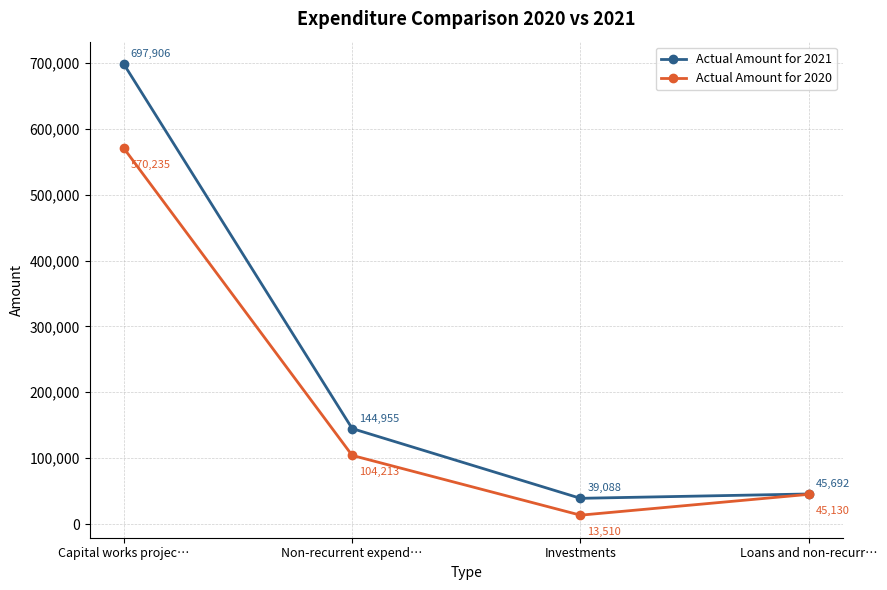

What is the sum of all Actual Amount for 2020 values?

733088